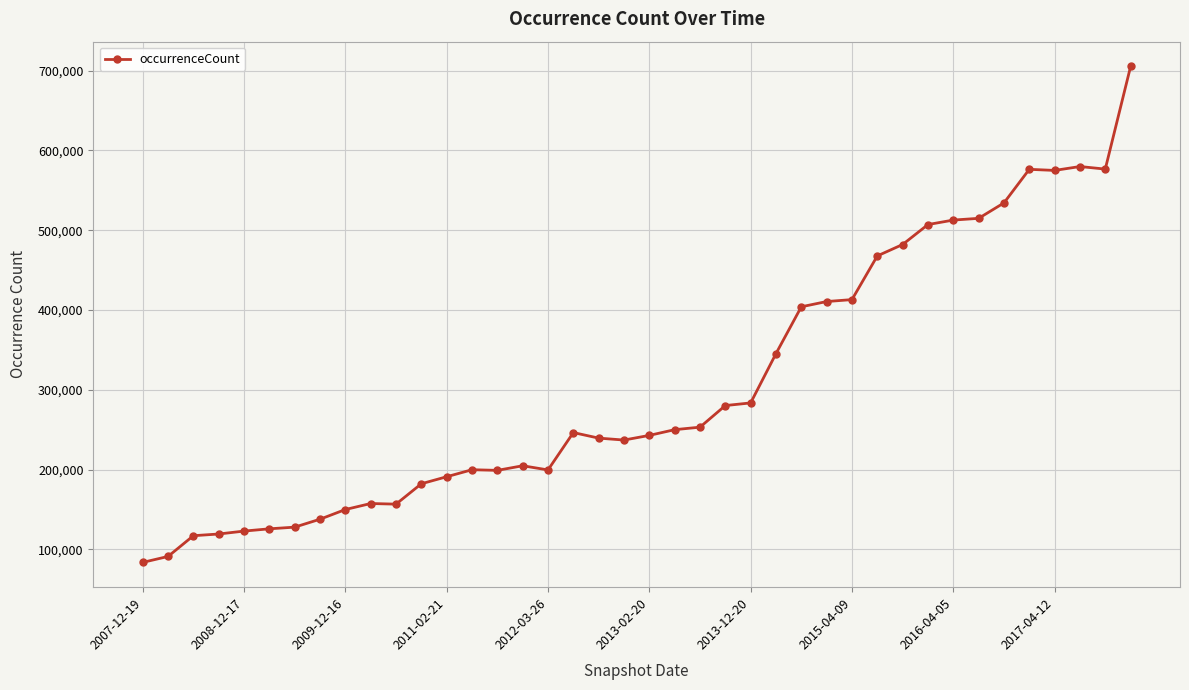

What is the difference between the maximum and minimum values?

621613